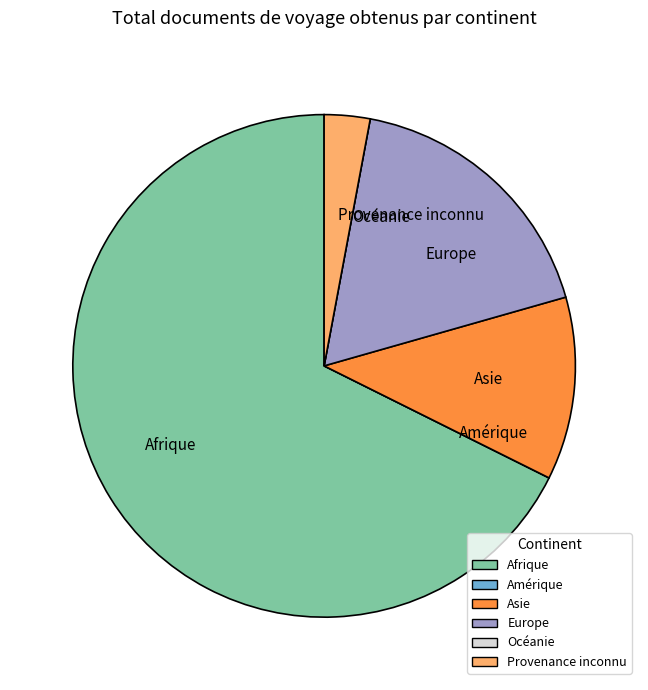

Does any single category account for the majority?

Yes